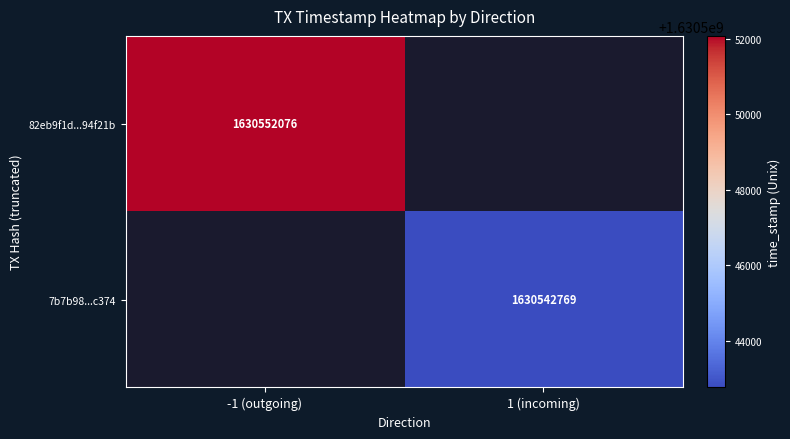

At how many categories does at least one series exceed 1529124879?

2